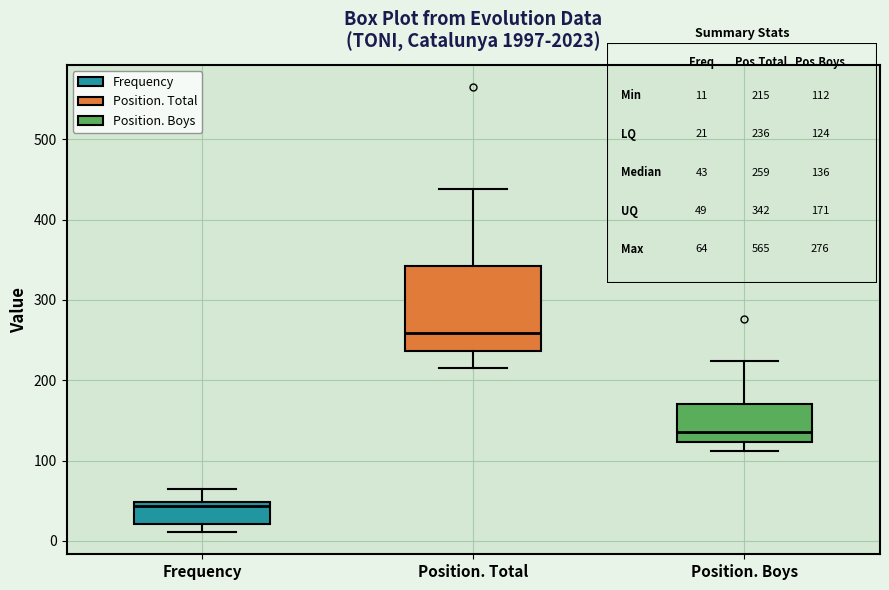

Where does the lower whisker of the box for Position. Total end on the y-axis? The values are not printed on the chart, so give them approximately, as read against the axis.

220